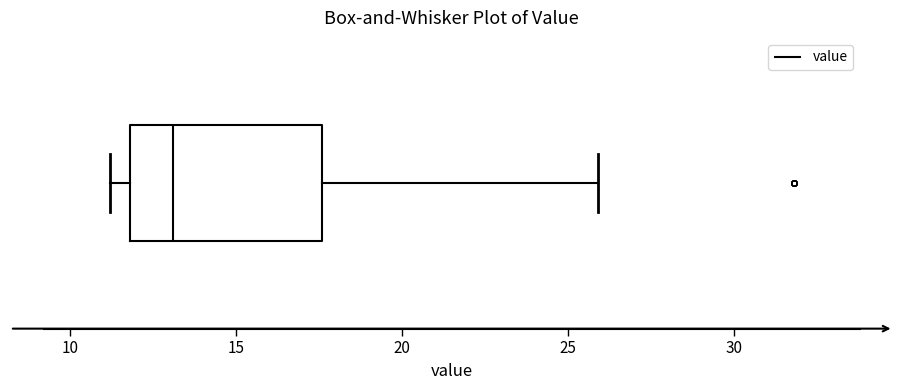

Transcribe this box plot: give where the median line is, the range the box spans, and where the two whiskers end, as read against the x-axis. The values are not printed on the chart, so give them approximately, as read against the axis.

median 13.0, box 12.0 to 17.5, whiskers 11.0 to 26.0